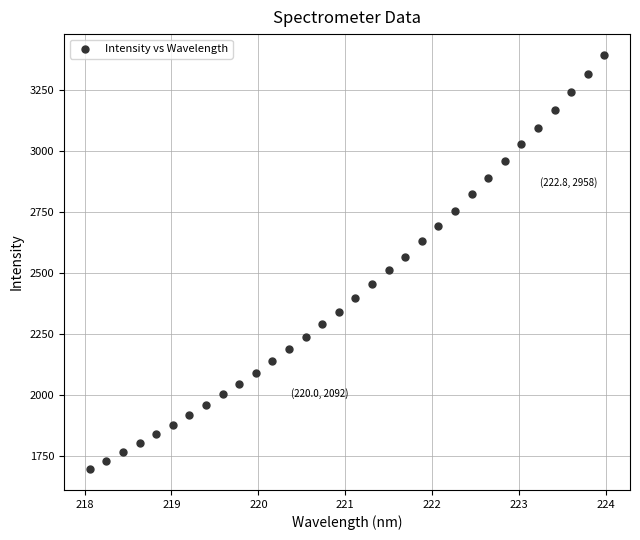

What is the range of X values (max minus min)?

5.9